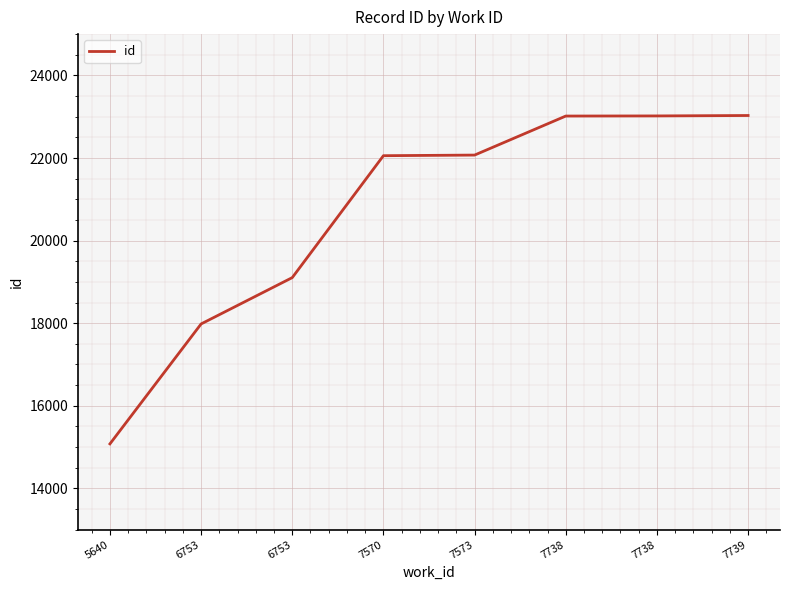

Reading left to right, list all the values displayed in this chart.

15078	17982	19104	22056	22071	23016	23019	23029